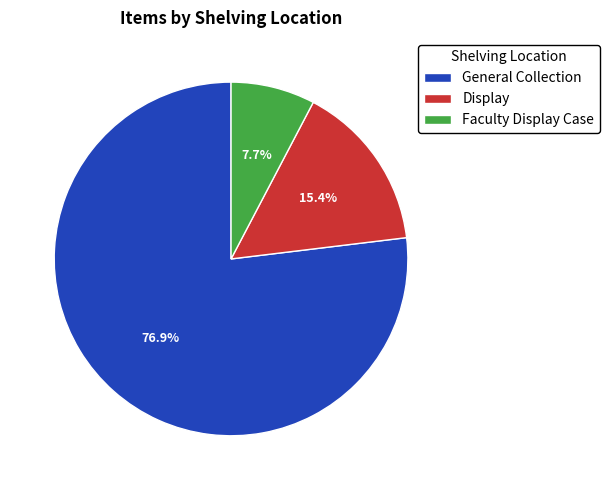

Count the number of slices in the pie.

3